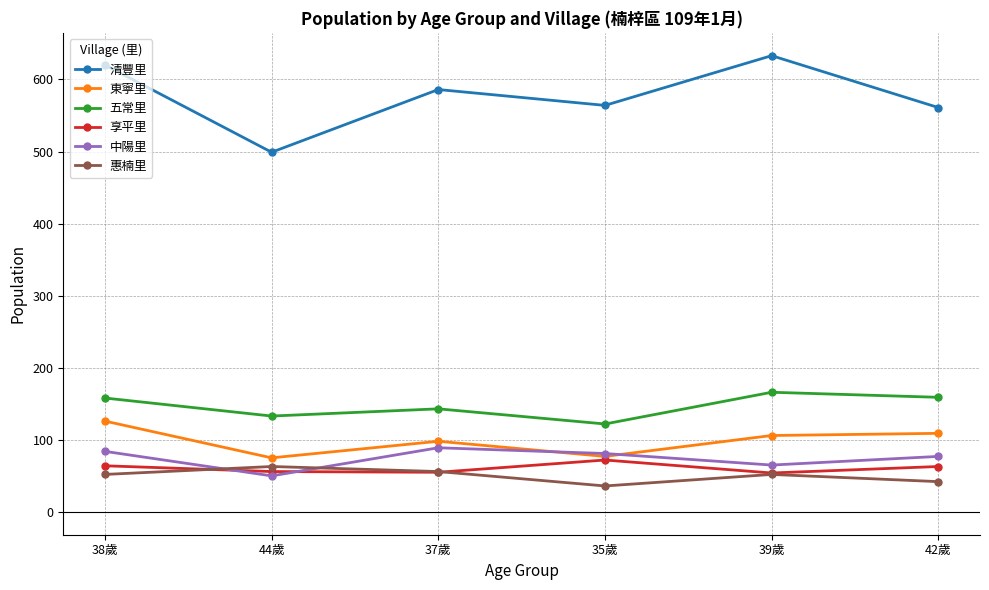

True or false: 清豐里 and 惠楠里 cross at least once.

False